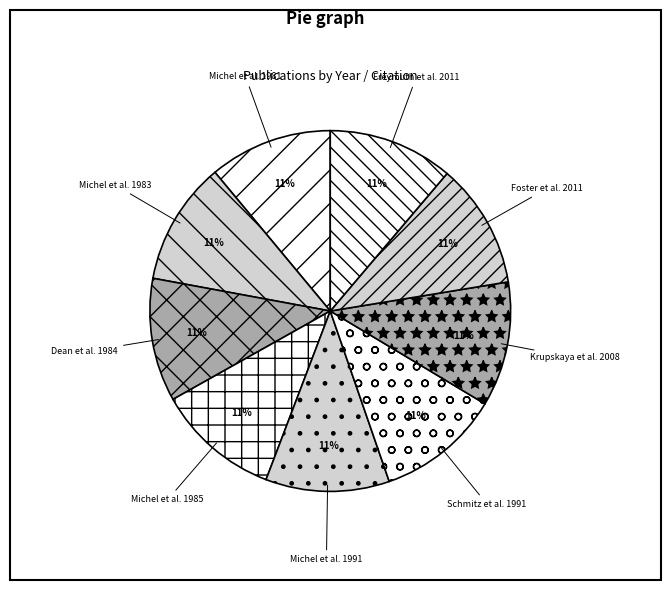

Is it true that Michel et al. 1985 is 20% of the pie?

False